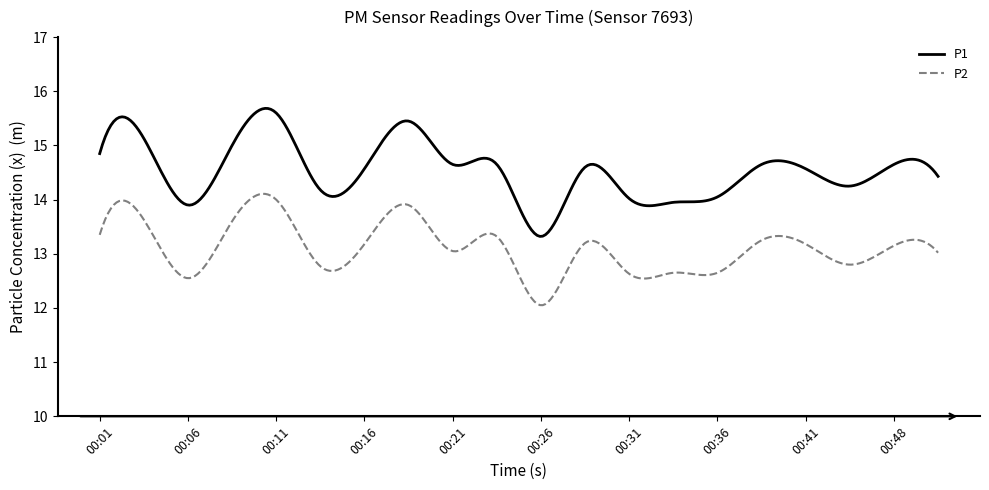

How many series are shown in this chart?

2